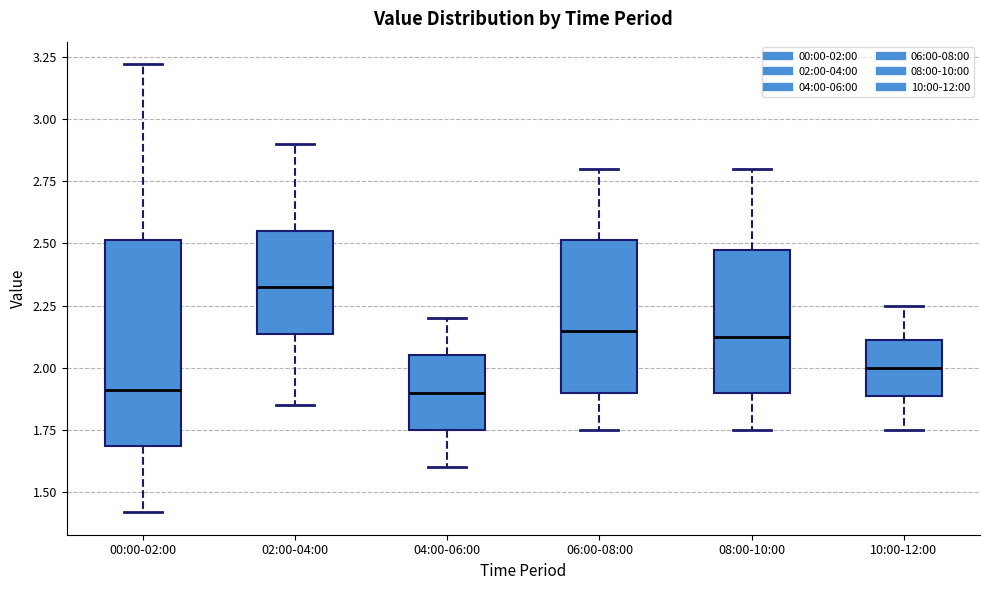

Where does the lower whisker of the box for 10:00-12:00 end on the y-axis? The values are not printed on the chart, so give them approximately, as read against the axis.

1.75